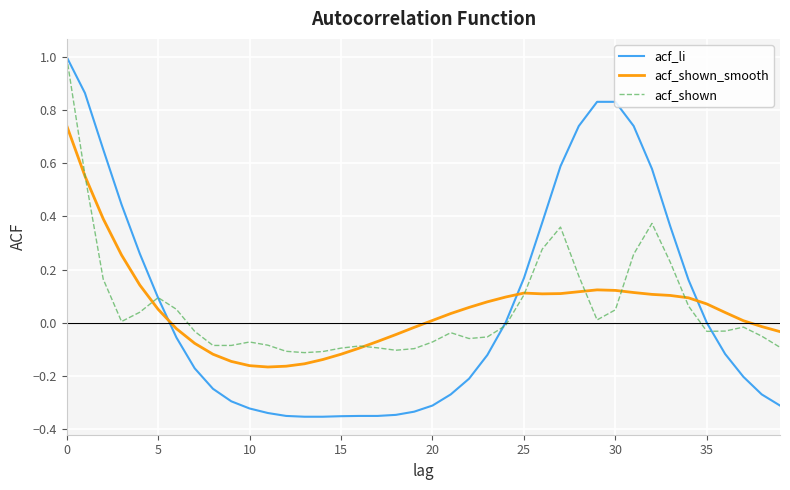

Which series has the widest spread of values?

acf_li